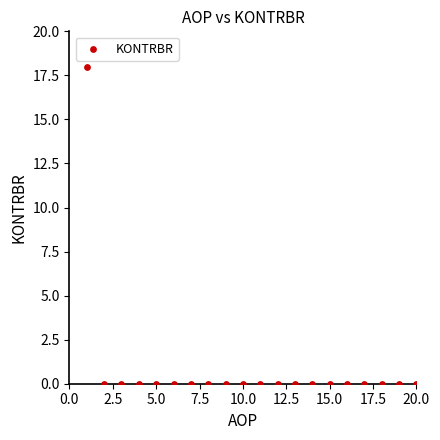

What is the range of X values (max minus min)?

19